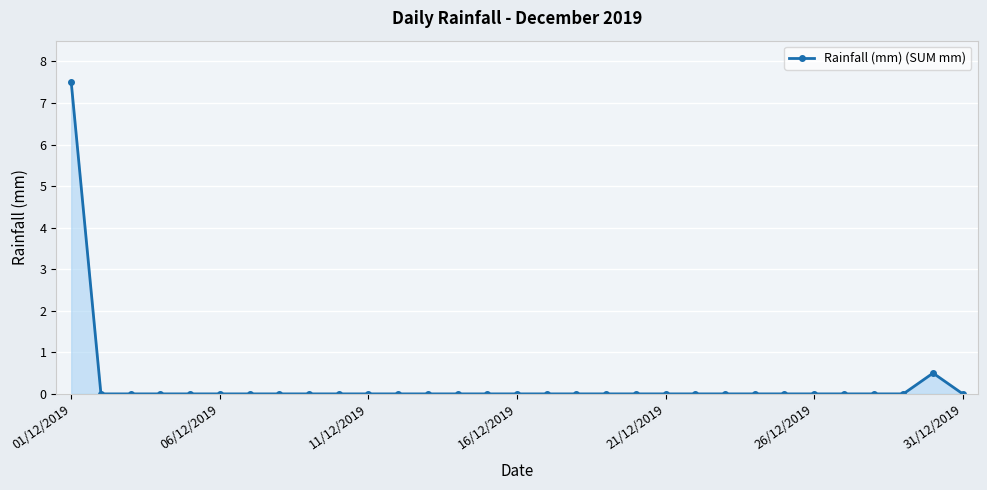

Reading right to left, extract all data points from this chart.

0.0	0.5	0.0	0.0	0.0	0.0	0.0	0.0	0.0	0.0	0.0	0.0	0.0	0.0	0.0	0.0	0.0	0.0	0.0	0.0	0.0	0.0	0.0	0.0	0.0	0.0	0.0	0.0	0.0	0.0	7.5